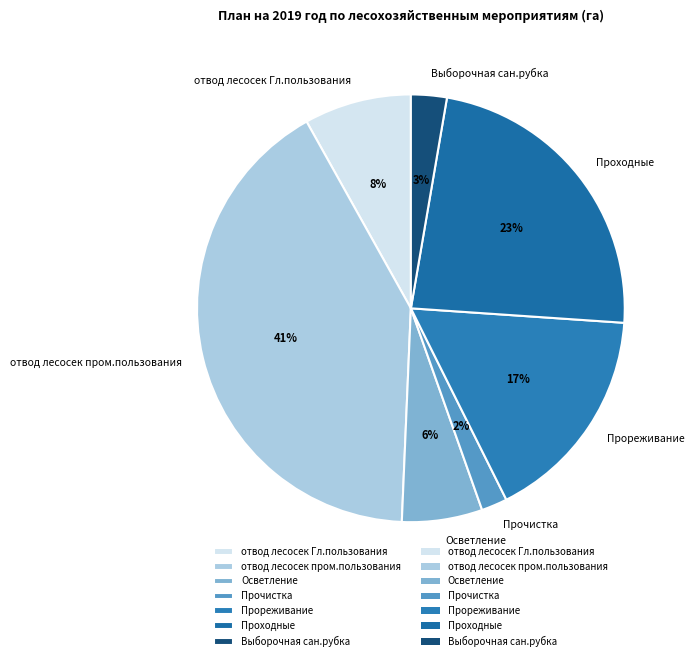

Rank the categories by value from highest to lowest.

отвод лесосек пром.пользования, Проходные, Прореживание, отвод лесосек Гл.пользования, Осветление, Выборочная сан.рубка, Прочистка